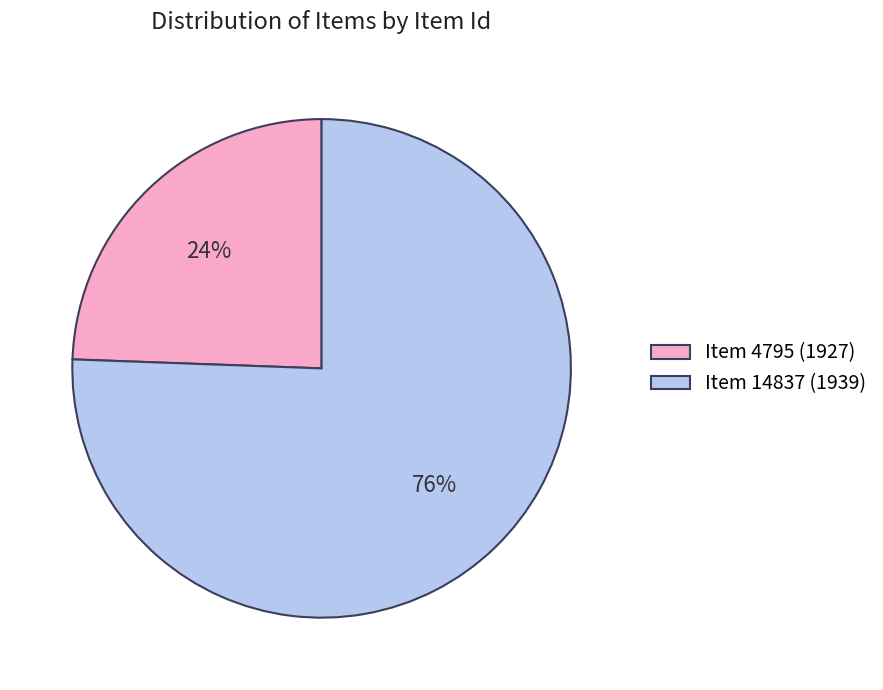

What is the ratio of the value at Item 4795 (1927) to the value at Item 14837 (1939)?

0.3